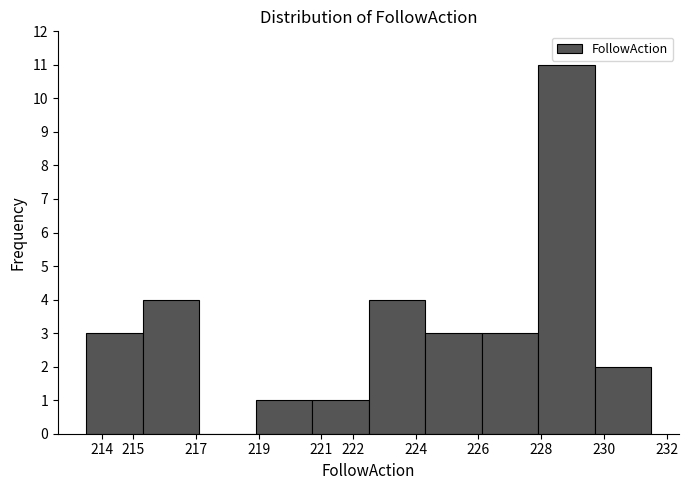

Reading left to right, transcribe this chart: for each bar, give the range it covers on the x-axis and its height. The values are not printed on the chart, so give them approximately, as read against the axis.

213.5 to 215.3: 3
215.3 to 217.1: 4
217.1 to 218.9: 0
218.9 to 220.7: 1
220.7 to 222.5: 1
222.5 to 224.3: 4
224.3 to 226.1: 3
226.1 to 227.9: 3
227.9 to 229.7: 11
229.7 to 231.5: 2